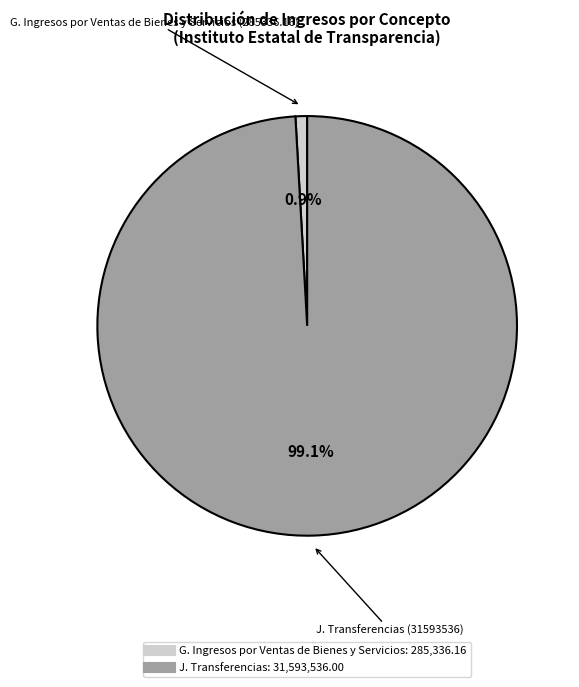

Is there any slice that represents more than half of the pie?

Yes